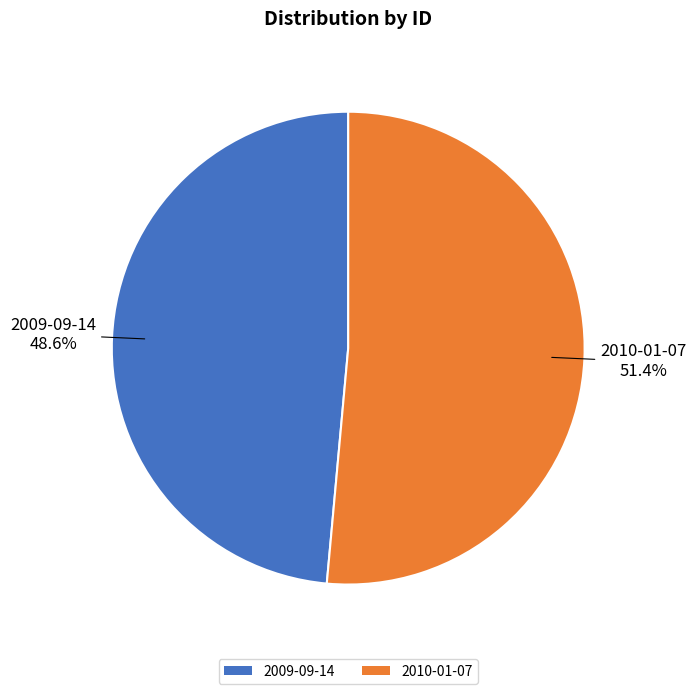

What is the total percentage of 2010-01-07 and 2009-09-14?

100.0%